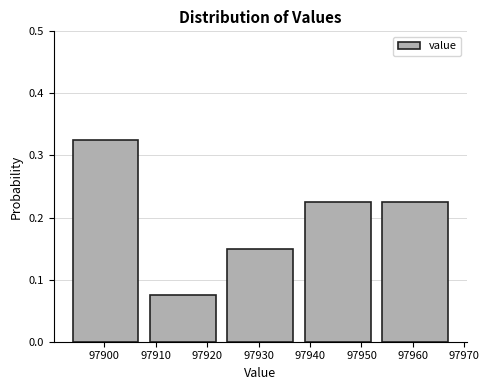

What is the height of the bar covering 97938 to 97953 on the x-axis? Neither the bar edges nor the heights are printed on the chart, so give them approximately, as read against the axes.

0.23